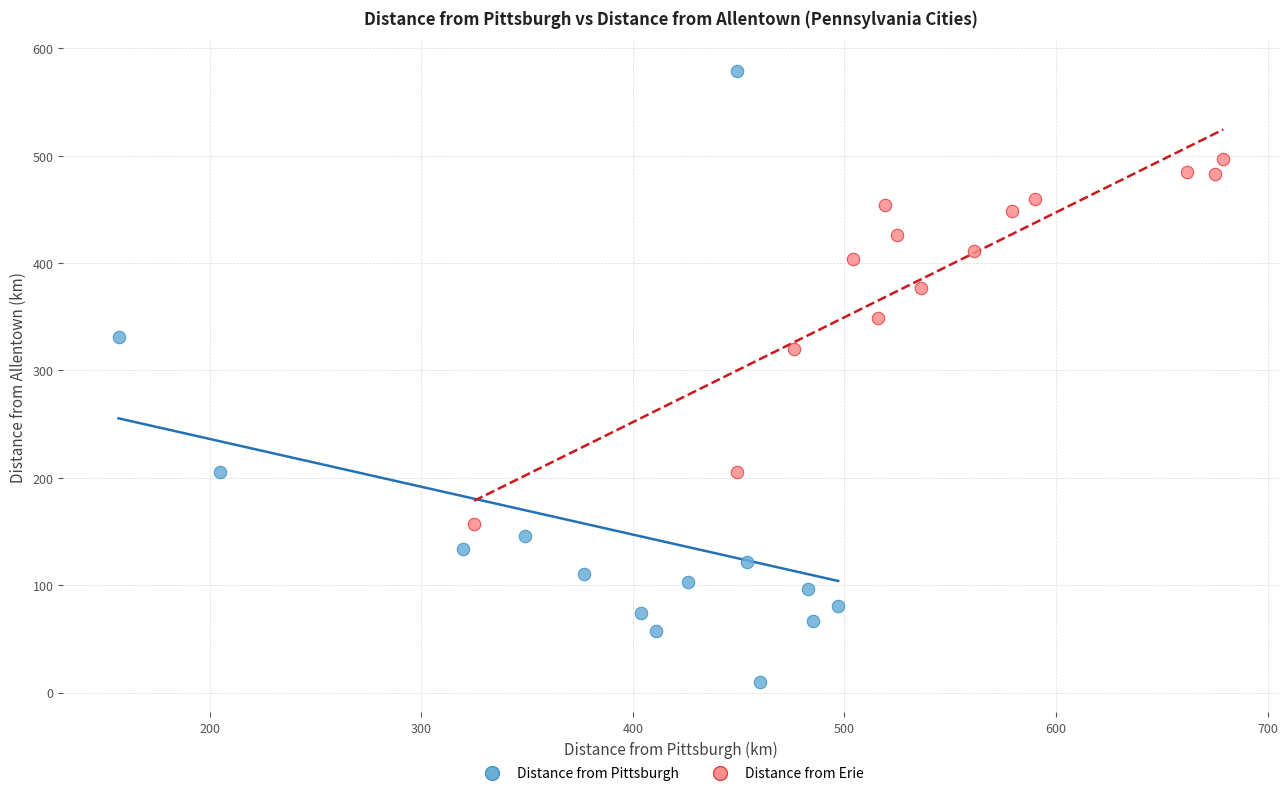

Which series contains the lowest Y value?

Distance from Pittsburgh